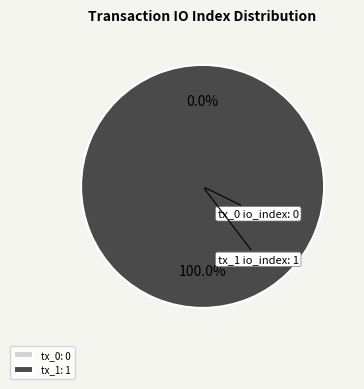

Which category has the biggest portion of the pie?

tx_1